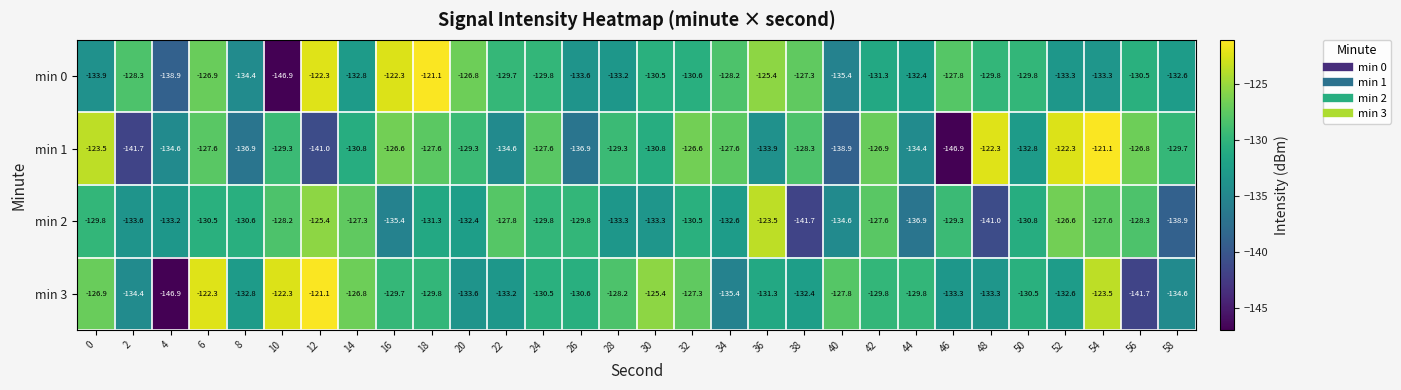

What is the difference between the maximum and second lowest values in the min 1 series?

20.6